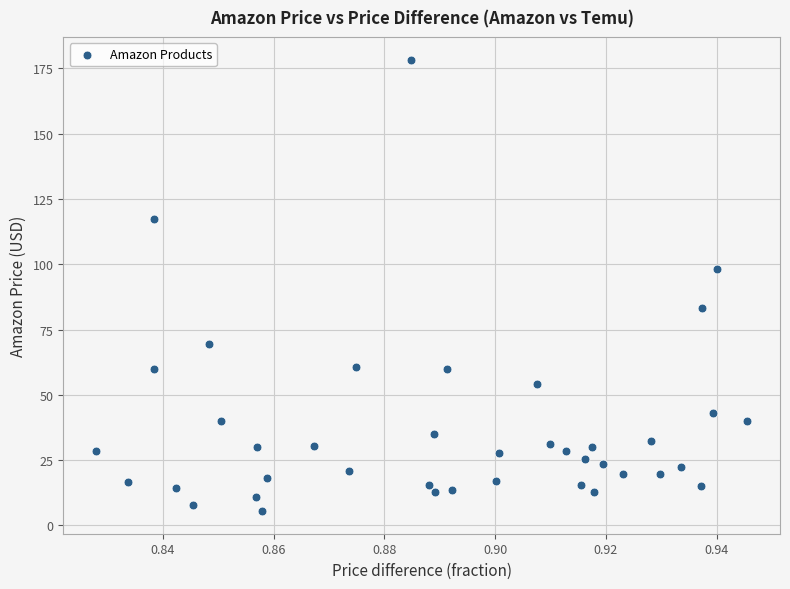

What is the range of Y values (max minus min)?

172.9